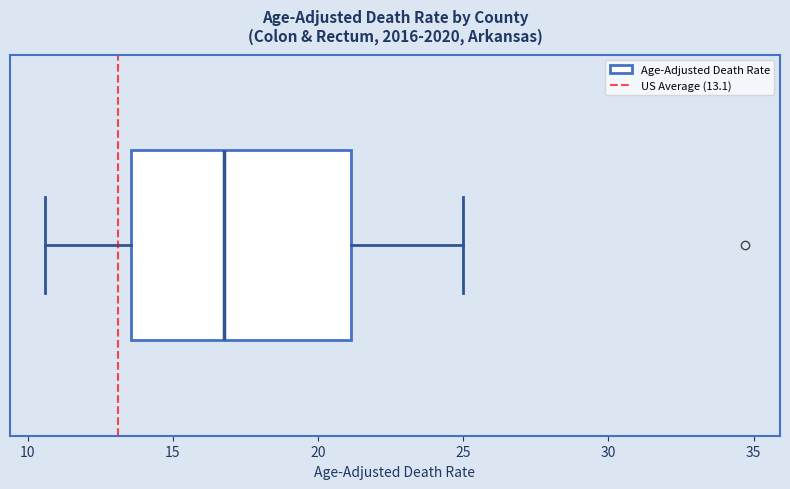

Where does the left whisker of the box end on the x-axis? The values are not printed on the chart, so give them approximately, as read against the axis.

10.5